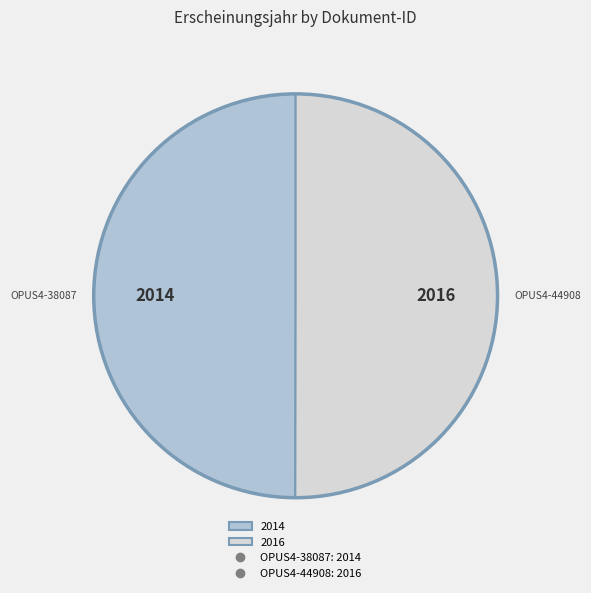

How many segments does this pie chart have?

2